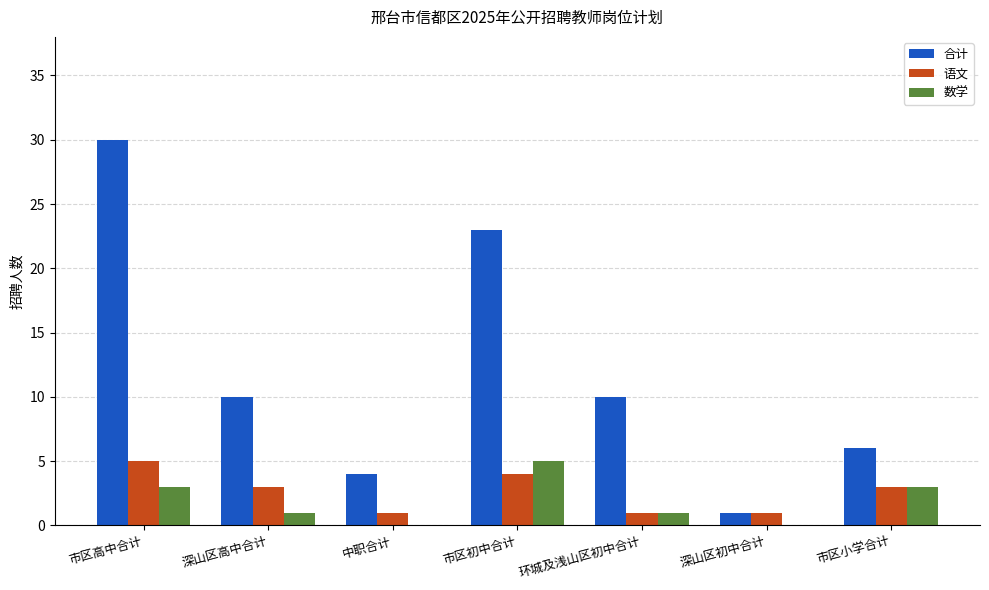

Is the value of 合计 at 市区小学合计 greater than the value of 数学 at 深山区初中合计?

Yes